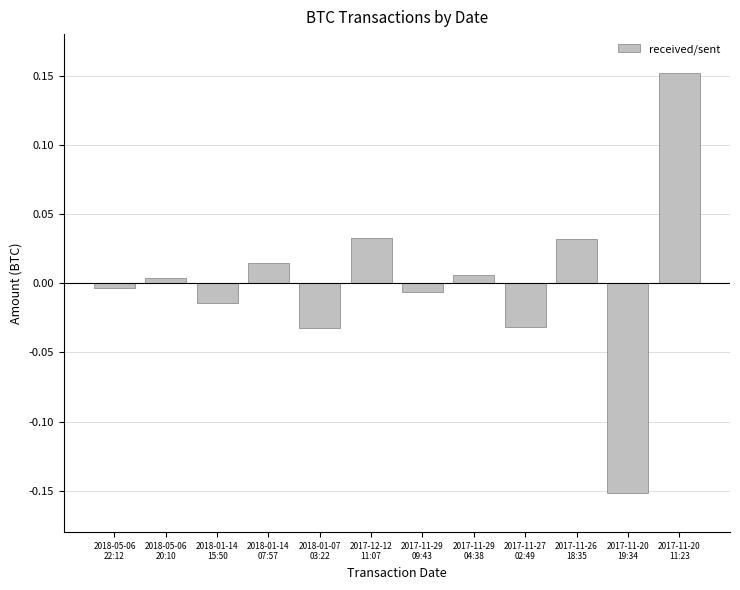

What is the difference between the maximum and minimum values?

0.3